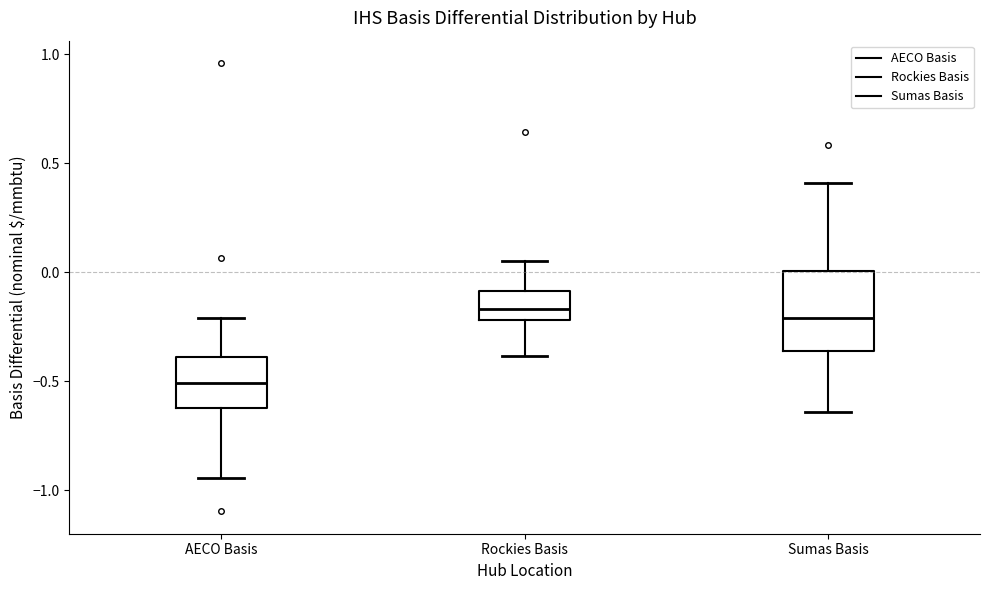

Reading left to right, read every box against the y-axis: the position of its median line, the range the box covers, and the ends of its whiskers. The values are not printed on the chart, so give them approximately, as read against the axis.

AECO Basis: median -0.50, box -0.60 to -0.40, whiskers -0.95 to -0.20
Rockies Basis: median -0.15, box -0.20 to -0.10, whiskers -0.40 to 0.05
Sumas Basis: median -0.20, box -0.35 to 0.00, whiskers -0.65 to 0.40